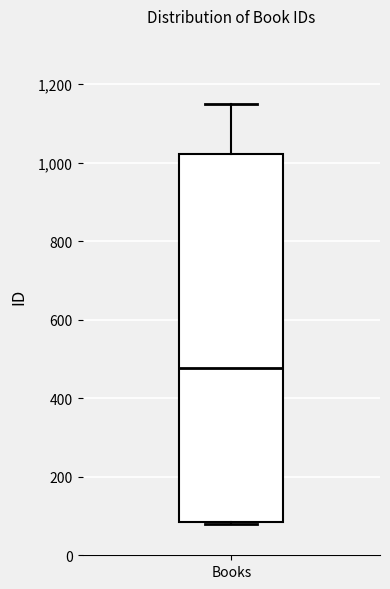

Read this box plot against the y-axis: the position of the median line, the range covered by the box, and the ends of both whiskers. The values are not printed on the chart, so give them approximately, as read against the axis.

median 480, box 80 to 1020, whiskers 80 (just below the box's lower edge) to 1160